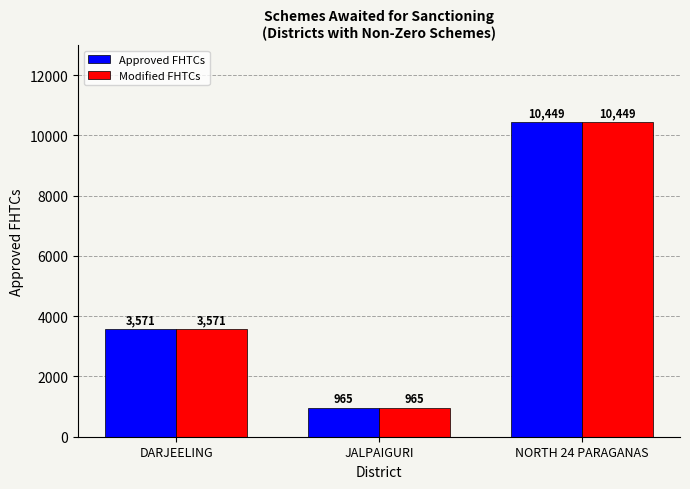

Is it true that Approved FHTCs equals 10449 at NORTH 24 PARAGANAS?

True